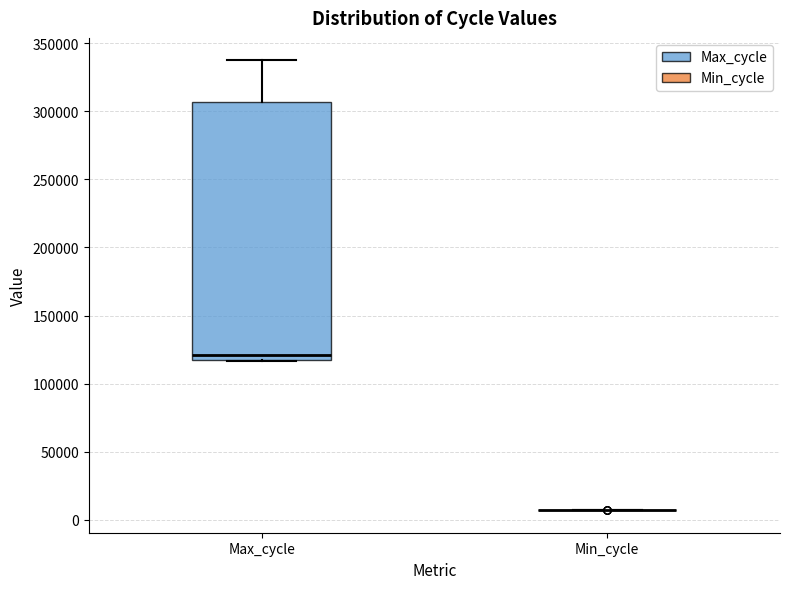

Which box is the tallest, from its lower edge to its upper edge?

Max_cycle